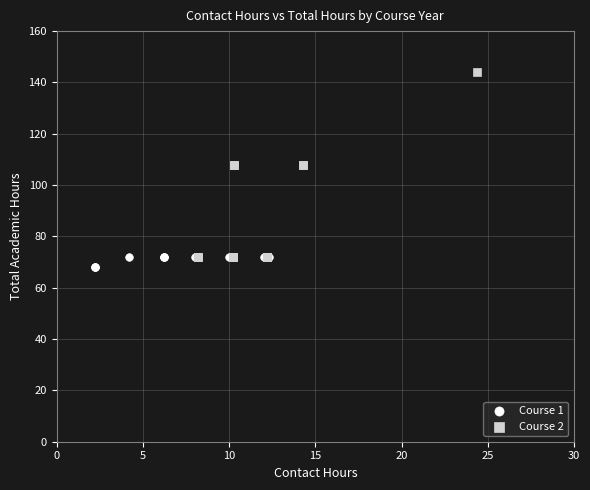

Which series contains the highest Y value?

Course 2